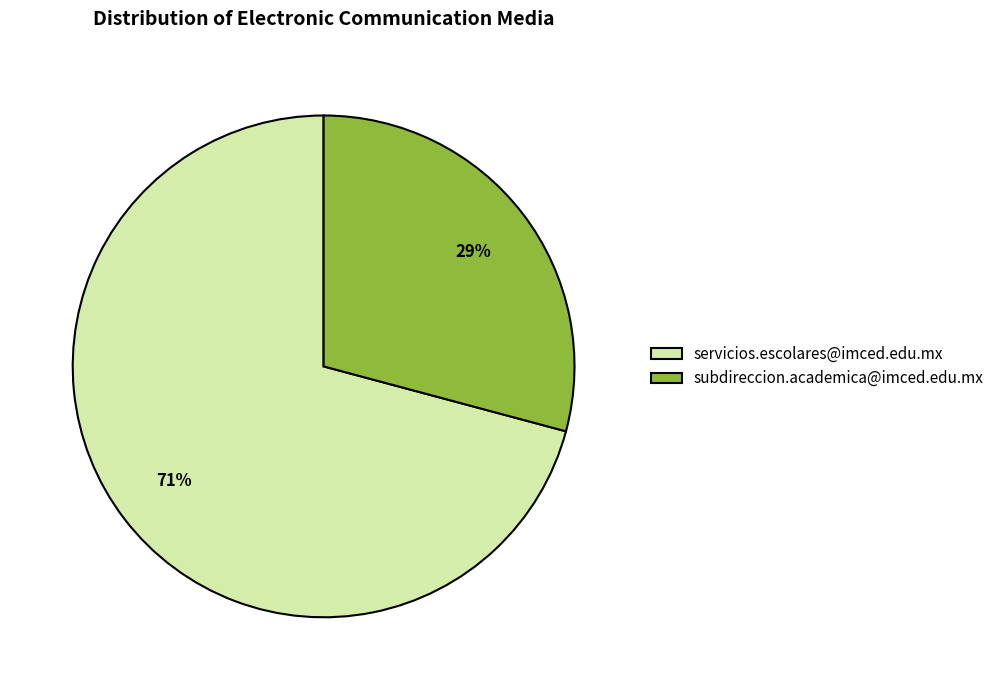

Rank the categories by value from lowest to highest.

subdireccion.academica@imced.edu.mx, servicios.escolares@imced.edu.mx